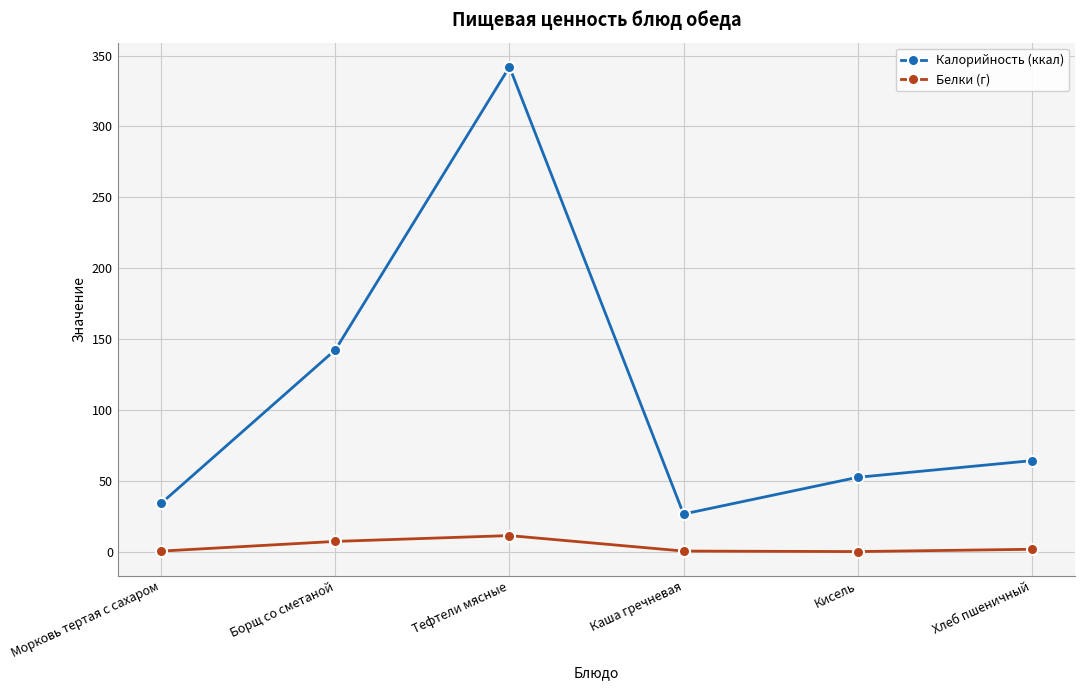

At which label does Калорийность (ккал) reach its peak?

Тефтели мясные